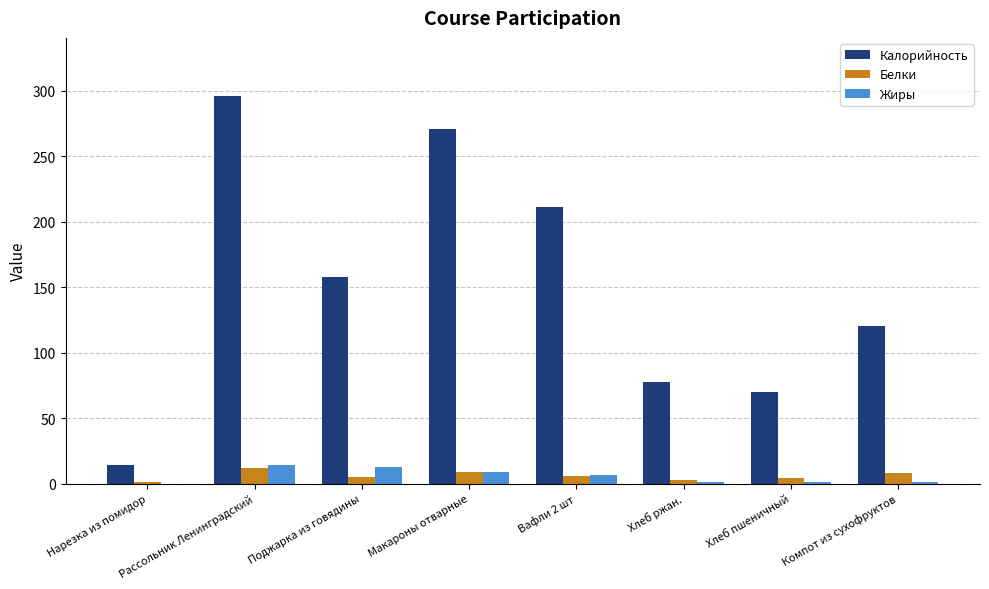

True or false: Калорийность has a value of 157.5 at Поджарка из говядины.

True